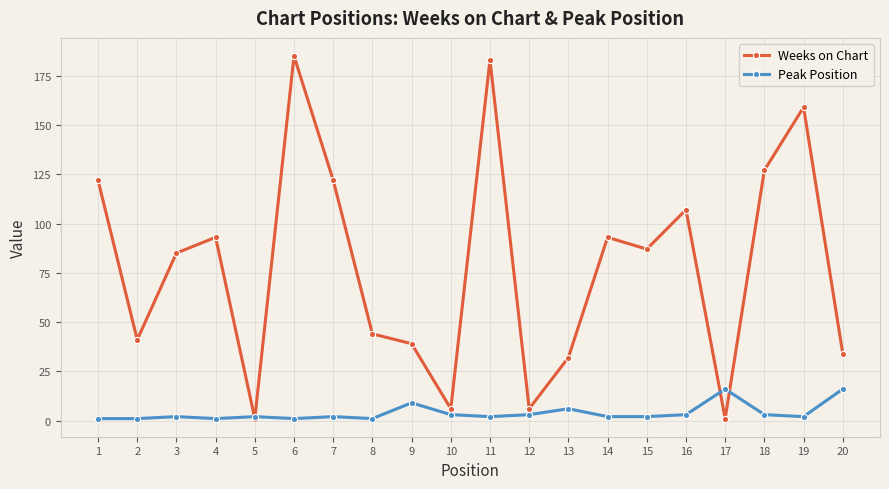

Is this an area chart (filled region under the line)?

No